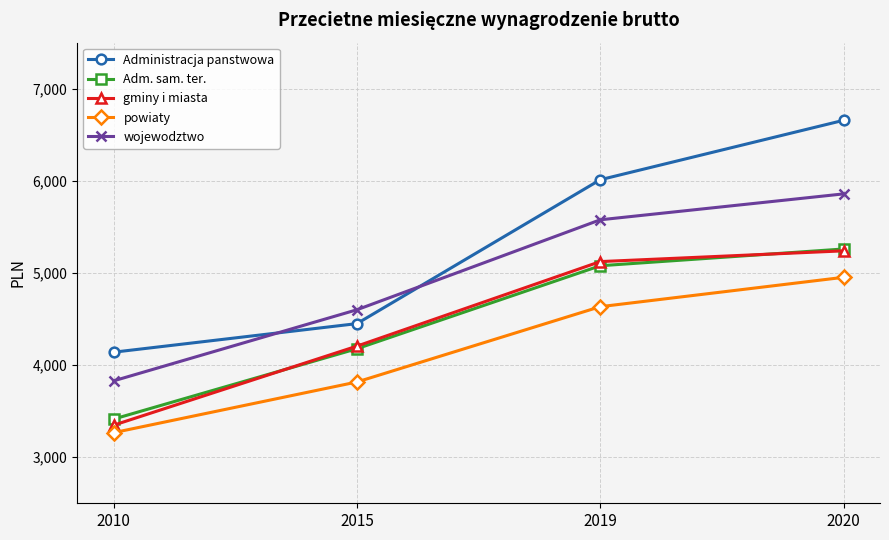

List the labels in order of wojewodztwo value, smallest first.

2010, 2015, 2019, 2020